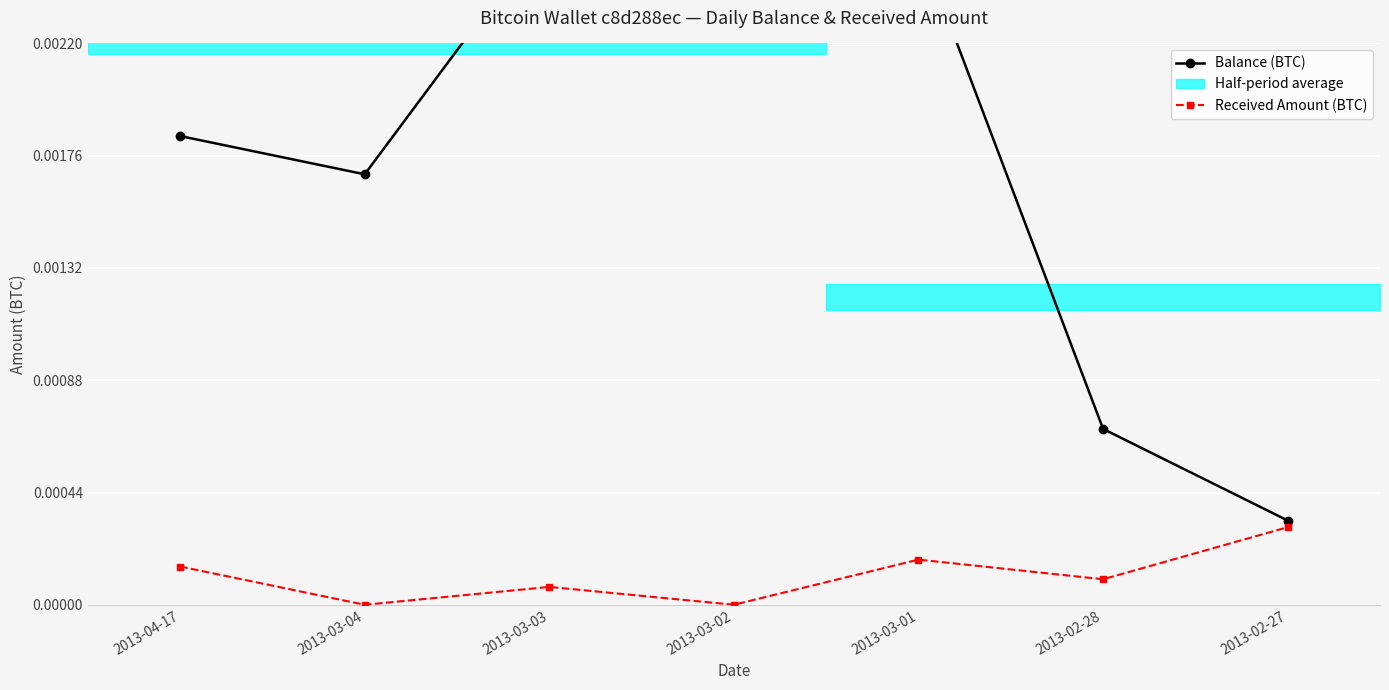

True or false: Balance (BTC) and Received Amount (BTC) cross at least once.

False